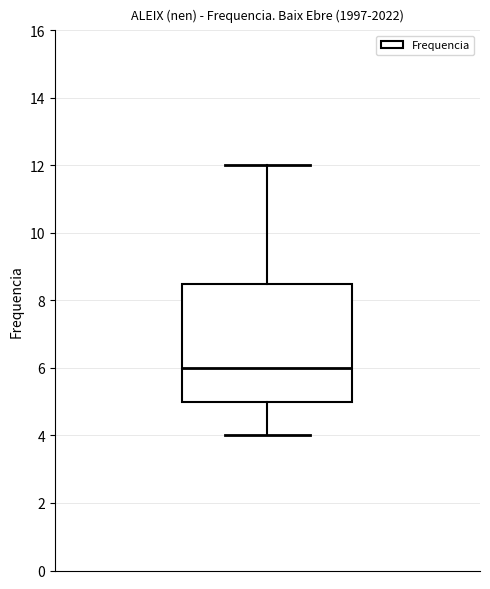

Where does the median line of the box sit on the y-axis? The values are not printed on the chart, so give them approximately, as read against the axis.

6.0